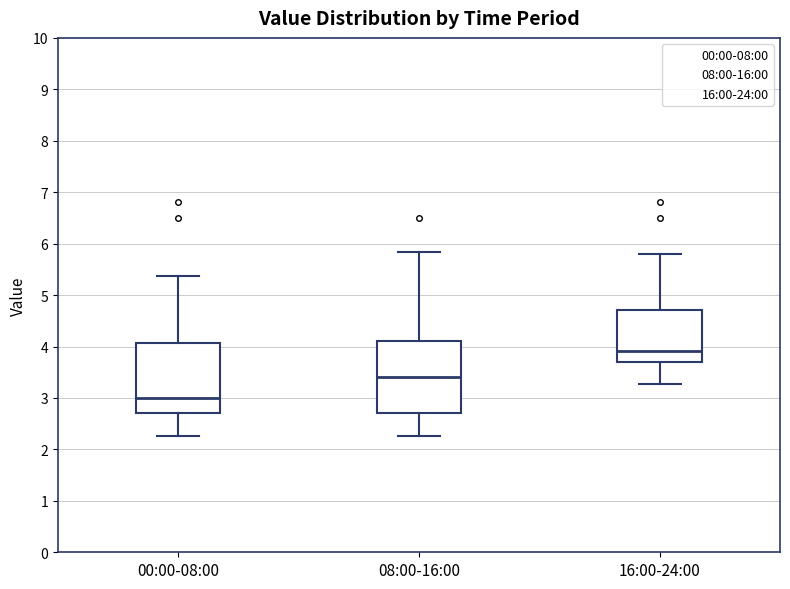

Reading left to right, read every box against the y-axis: the position of its median line, the range the box covers, and the ends of its whiskers. The values are not printed on the chart, so give them approximately, as read against the axis.

00:00-08:00: median 3.0, box 2.7 to 4.1, whiskers 2.3 to 5.4
08:00-16:00: median 3.4, box 2.7 to 4.1, whiskers 2.3 to 5.8
16:00-24:00: median 3.9, box 3.7 to 4.7, whiskers 3.3 to 5.8